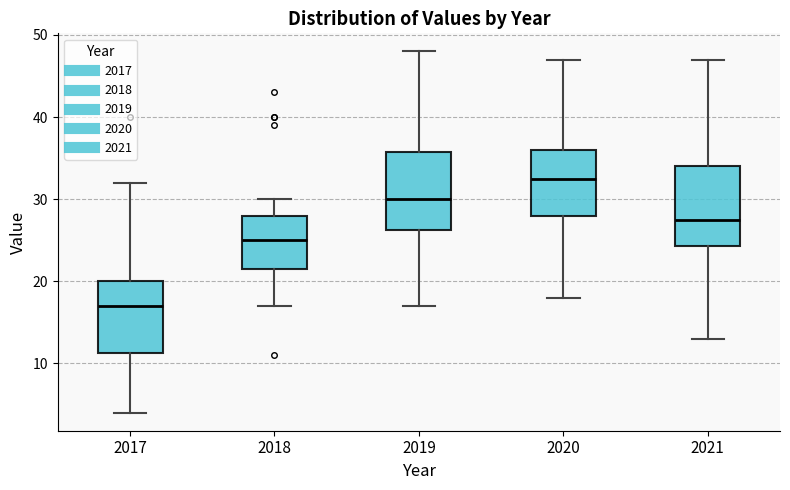

Reading left to right, transcribe this box plot: for each box, give where its median line is, the range the box spans, and where its two whiskers end, as read against the y-axis. The values are not printed on the chart, so give them approximately, as read against the axis.

2017: median 17, box 11 to 20, whiskers 4 to 32
2018: median 25, box 22 to 28, whiskers 17 to 30
2019: median 30, box 26 to 36, whiskers 17 to 48
2020: median 33, box 28 to 36, whiskers 18 to 47
2021: median 28, box 24 to 34, whiskers 13 to 47